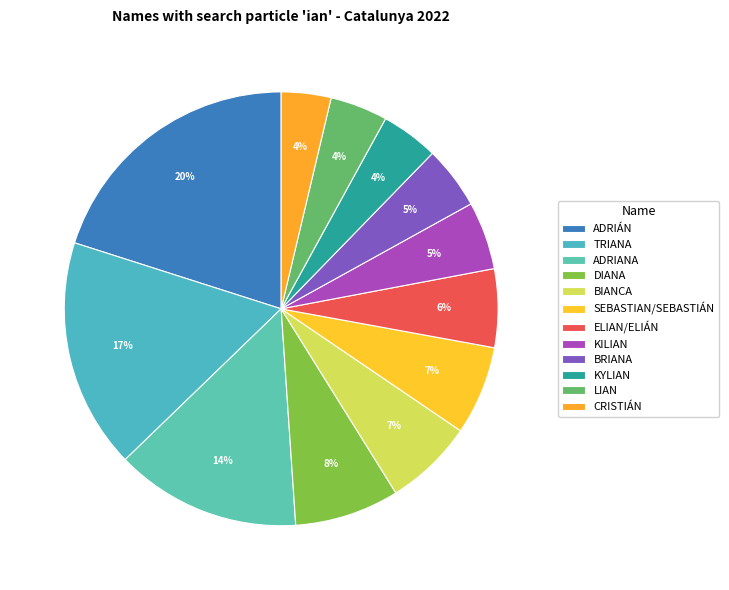

Rank the categories by value from lowest to highest.

CRISTIÁN, KYLIAN, LIAN, BRIANA, KILIAN, ELIAN/ELIÁN, BIANCA, SEBASTIAN/SEBASTIÁN, DIANA, ADRIANA, TRIANA, ADRIÁN